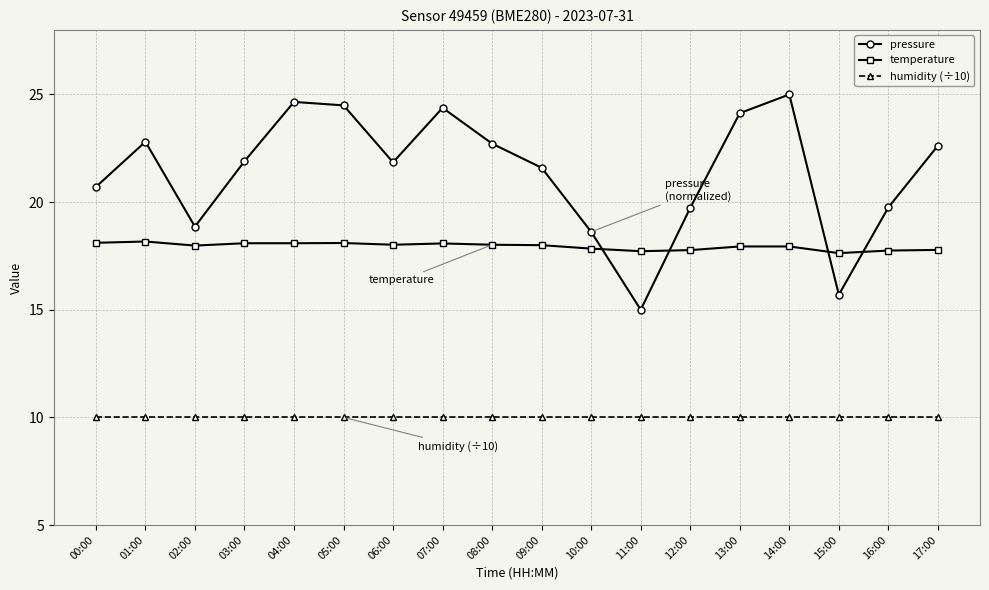

True or false: temperature has a value of 18.1 at 04:00.

True